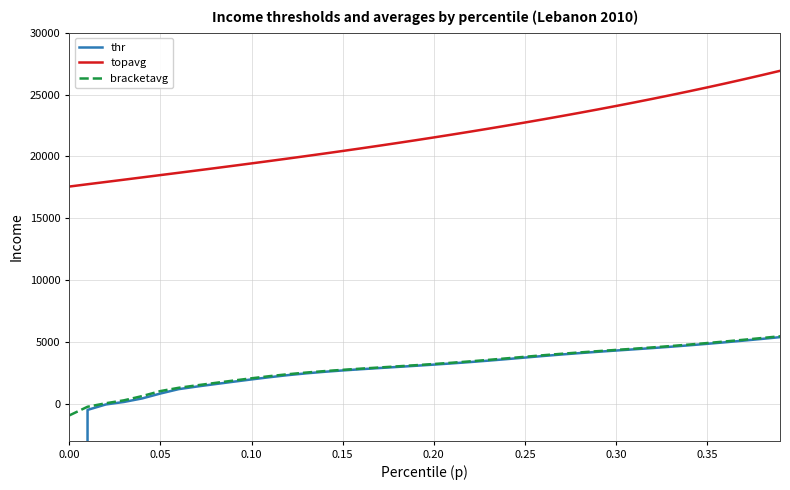

True or false: topavg and bracketavg intersect in this chart.

False